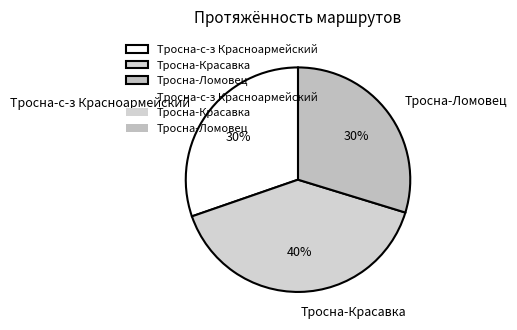

Approximately how many times larger is the value at Тросна-Красавка compared to Тросна-Ломовец?

1.3